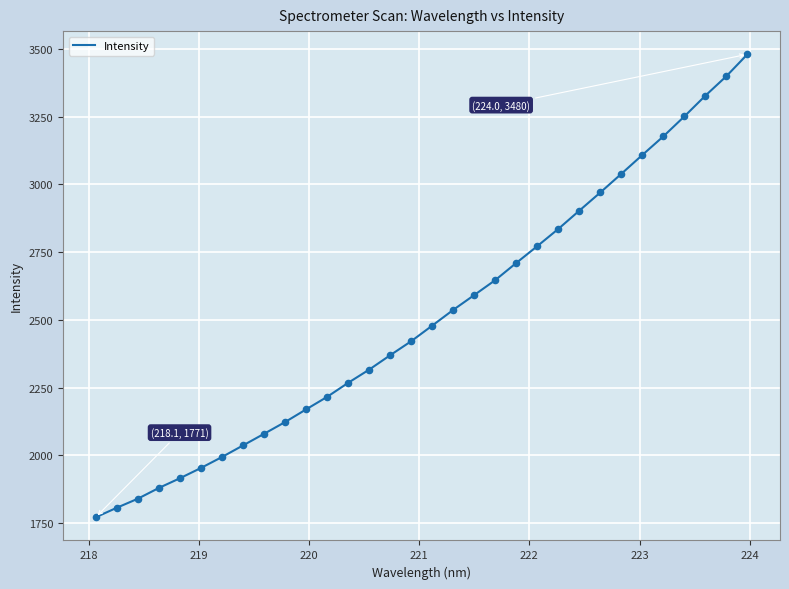

What is the greatest value displayed?

3479.9